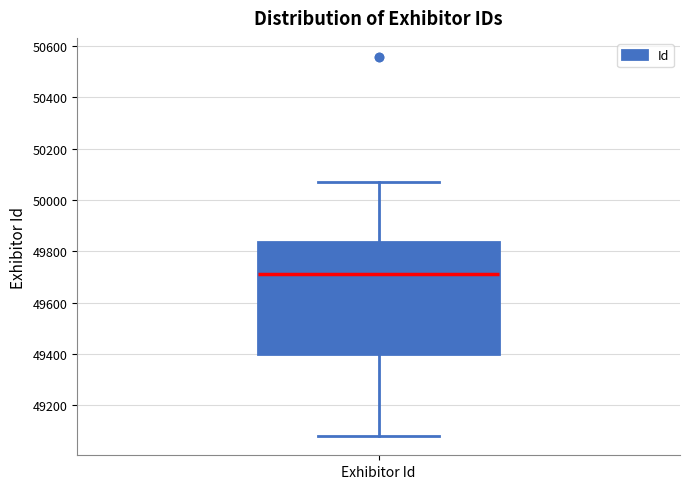

Where does the upper whisker of the box for Exhibitor Id end on the y-axis? The values are not printed on the chart, so give them approximately, as read against the axis.

50080